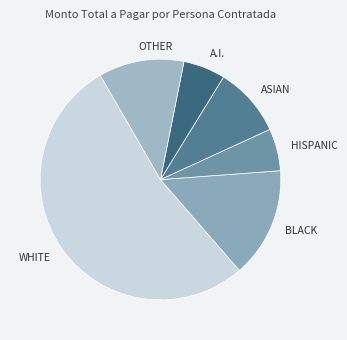

Which slice is the largest?

WHITE